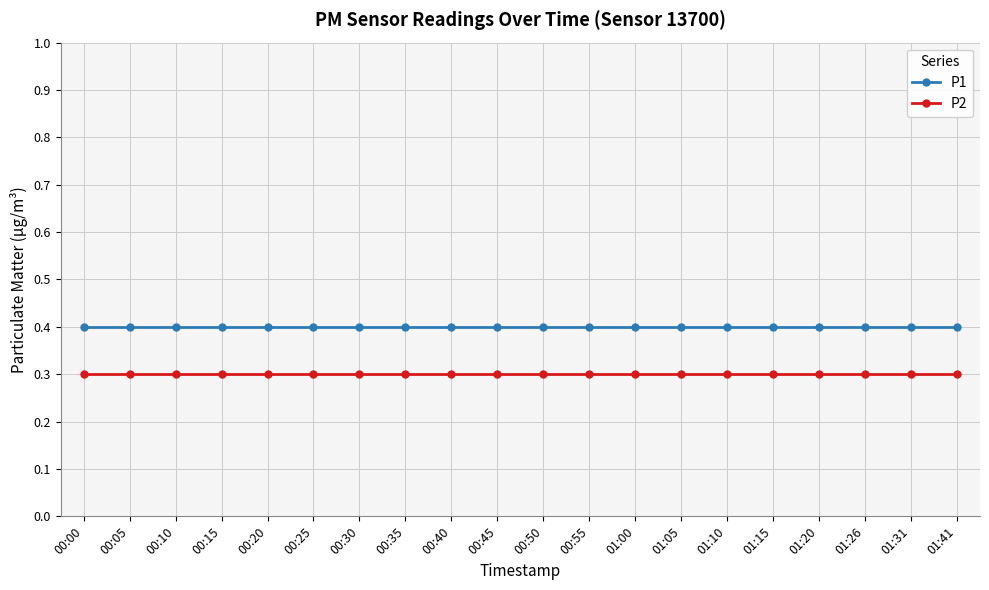

List the series in order of their overall mean, lowest first.

P2, P1